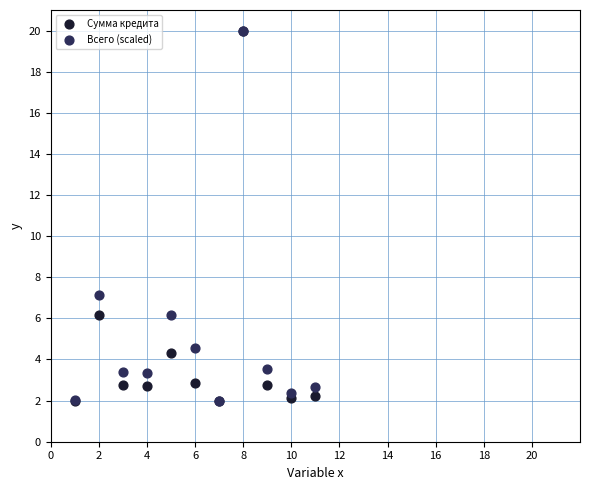

In the Всего (scaled) series, what Y value is closest to 11?

7.1